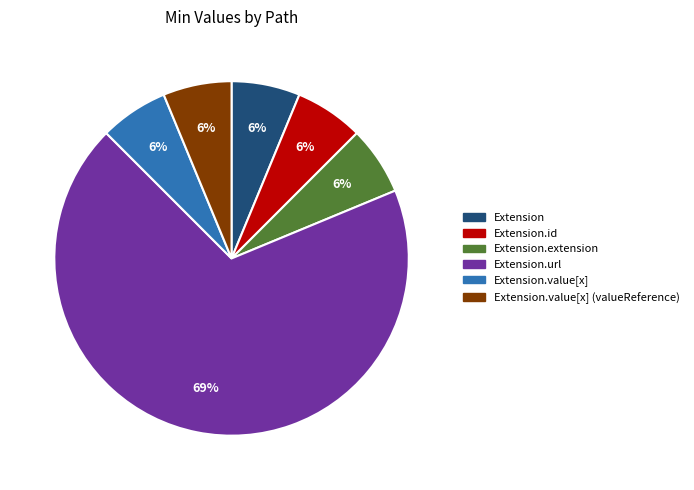

Is there any slice that represents more than half of the pie?

Yes